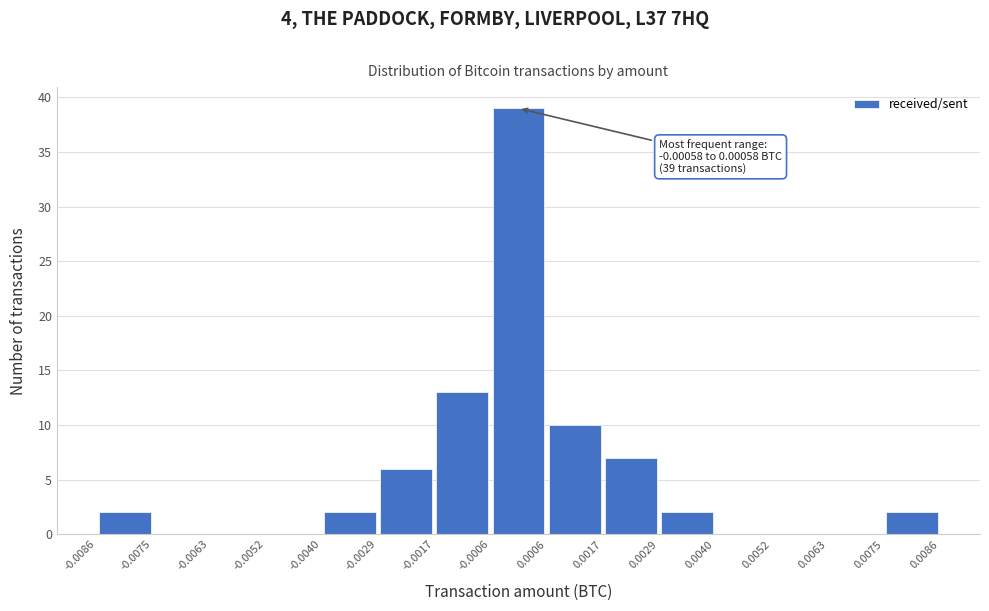

Which range on the x-axis has the tallest bar?

-0.0006 to 0.0006